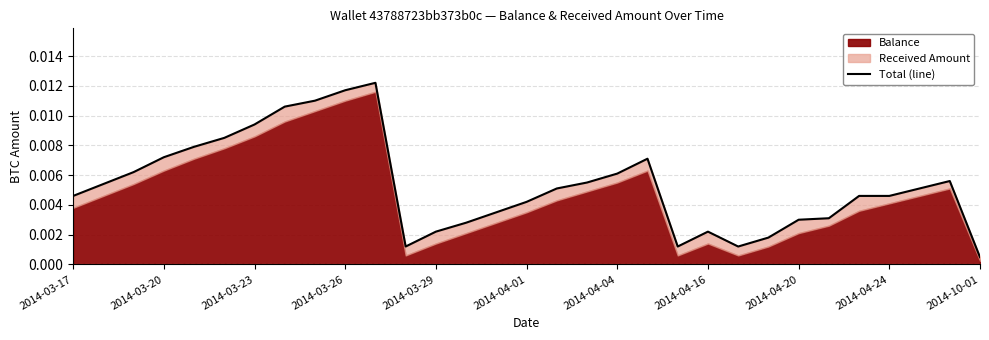

What is the label of the 31st point from the right?

2014-03-17